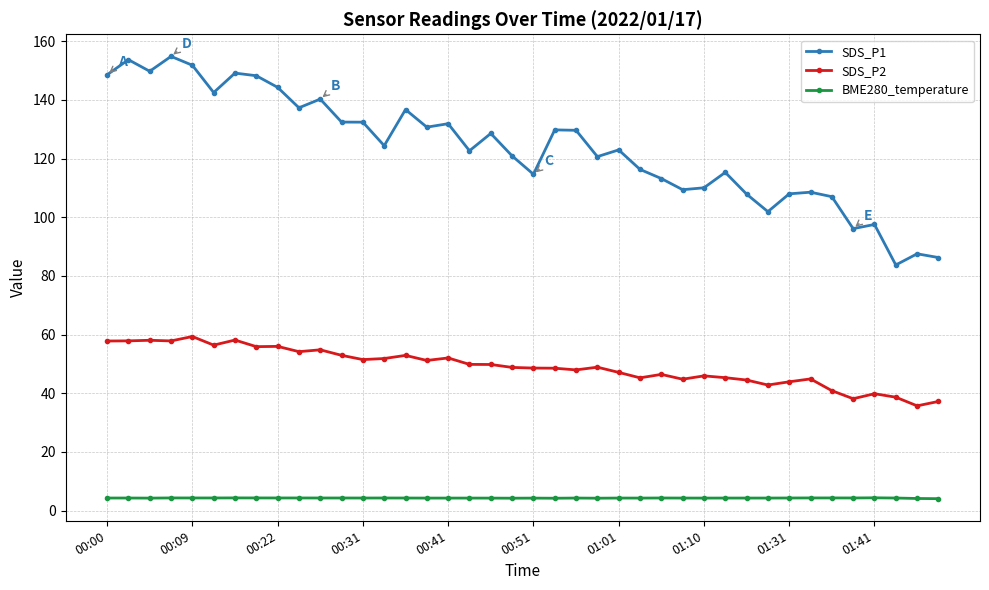

List the series in order of their peak value, lowest first.

BME280_temperature, SDS_P2, SDS_P1